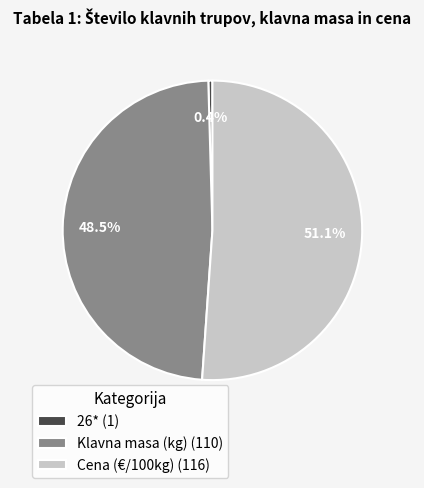

What percentage do 26* and Klavna masa (kg) together represent?

48.9%